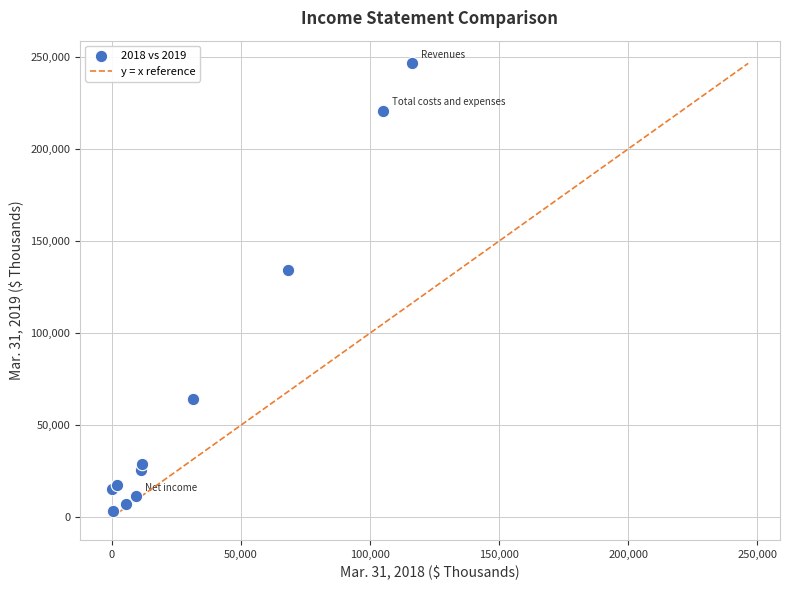

What Y value in the scatter plot is closest to 124917?

134050